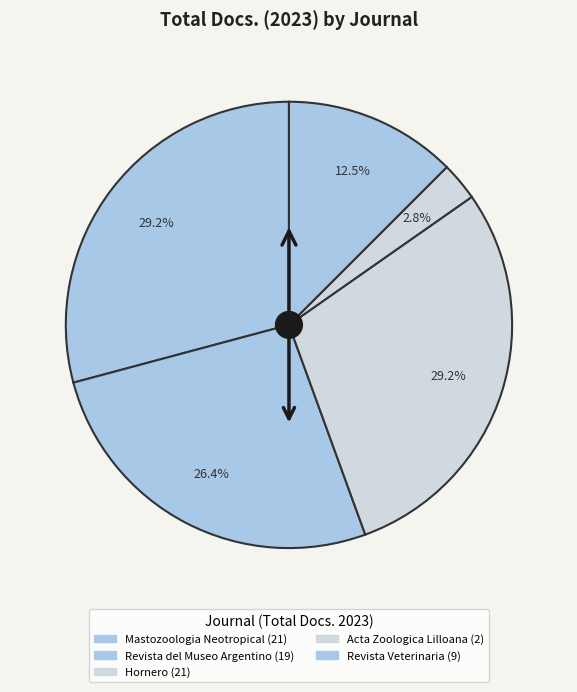

Is it true that Revista del Museo Argentino is 16% of the pie?

False